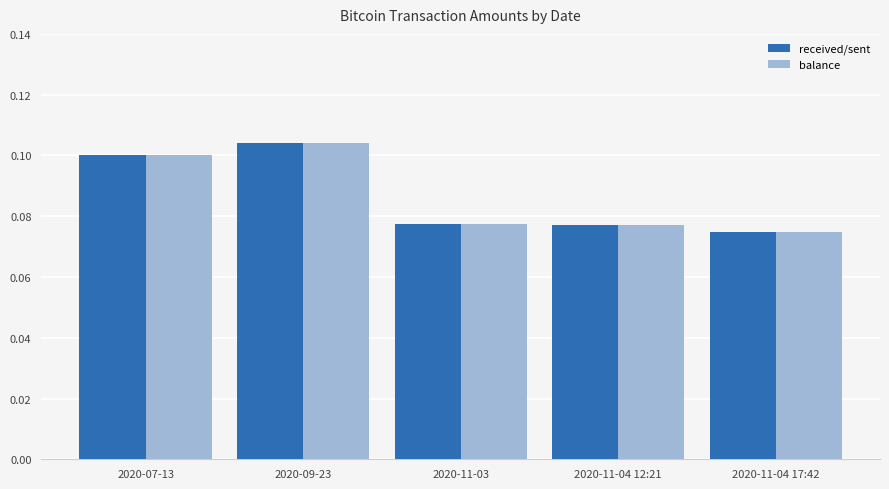

What is the sum of all balance values?

0.4